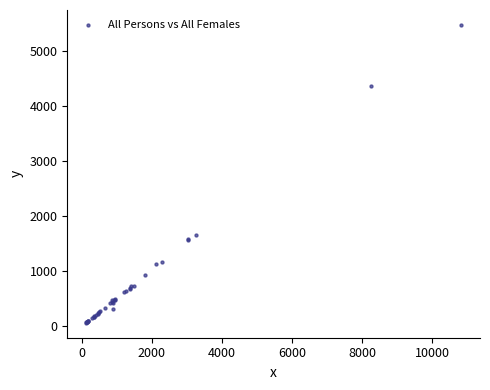

What Y value in the scatter plot is closest to 2773?

1653